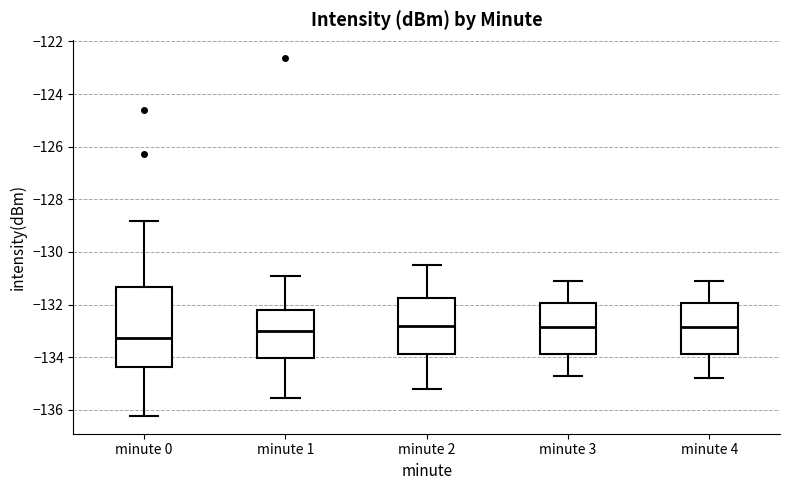

Reading left to right, read every box against the y-axis: the position of its median line, the range the box covers, and the ends of its whiskers. The values are not printed on the chart, so give them approximately, as read against the axis.

minute 0: median -133.2, box -134.4 to -131.4, whiskers -136.2 to -128.8
minute 1: median -133.0, box -134.0 to -132.2, whiskers -135.6 to -130.8
minute 2: median -132.8, box -133.8 to -131.8, whiskers -135.2 to -130.4
minute 3: median -132.8, box -133.8 to -132.0, whiskers -134.6 to -131.0
minute 4: median -132.8, box -133.8 to -132.0, whiskers -134.8 to -131.0